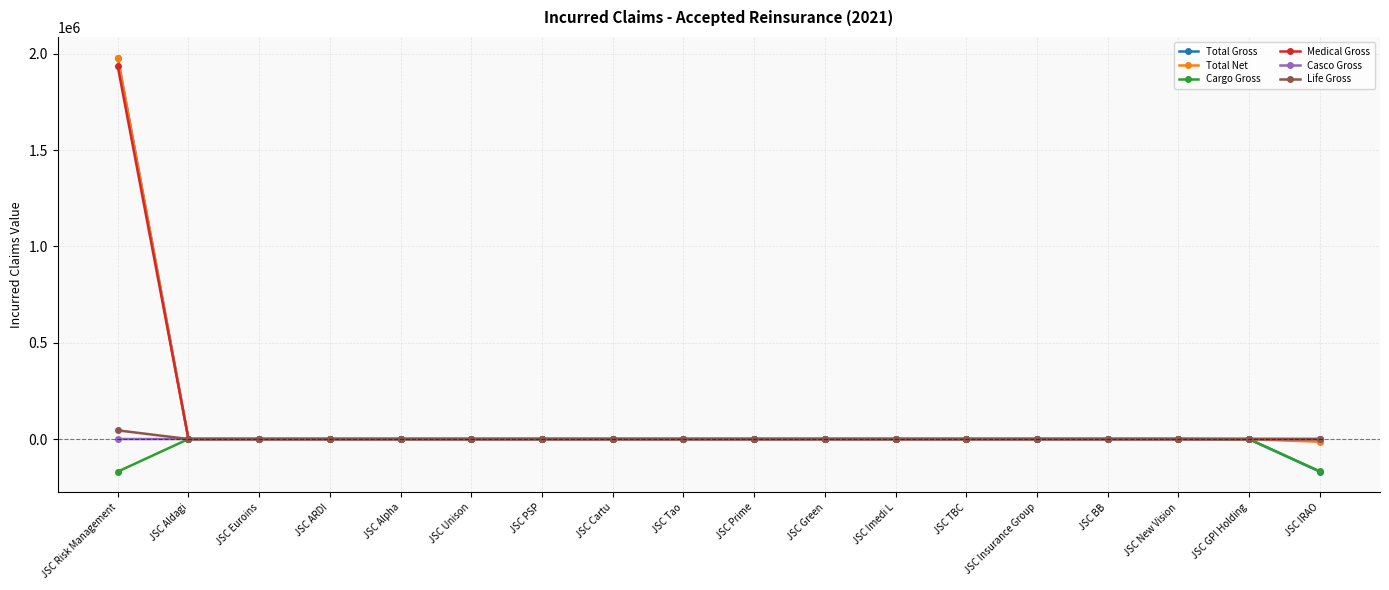

What are all the series names shown in the legend?

Total Gross, Total Net, Cargo Gross, Medical Gross, Casco Gross, Life Gross